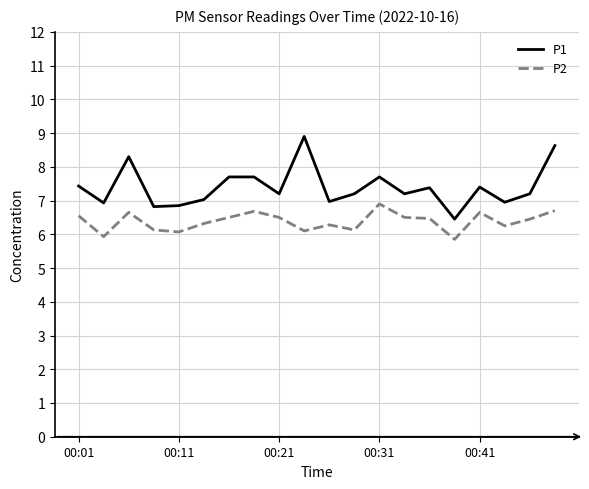

What is the minimum value for P1?

6.5